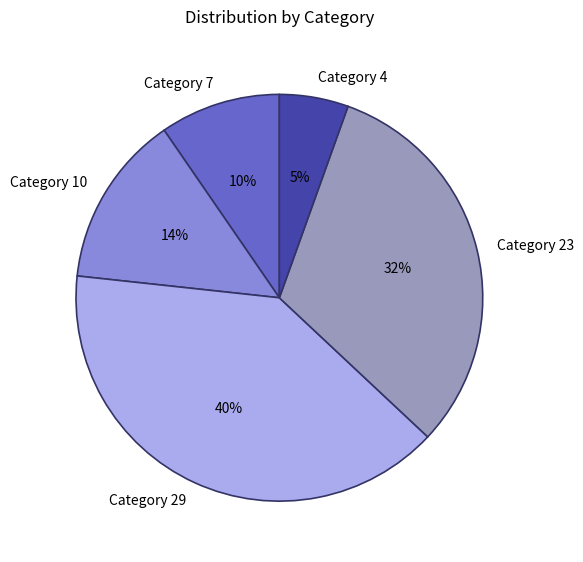

Is there any slice that represents more than half of the pie?

No